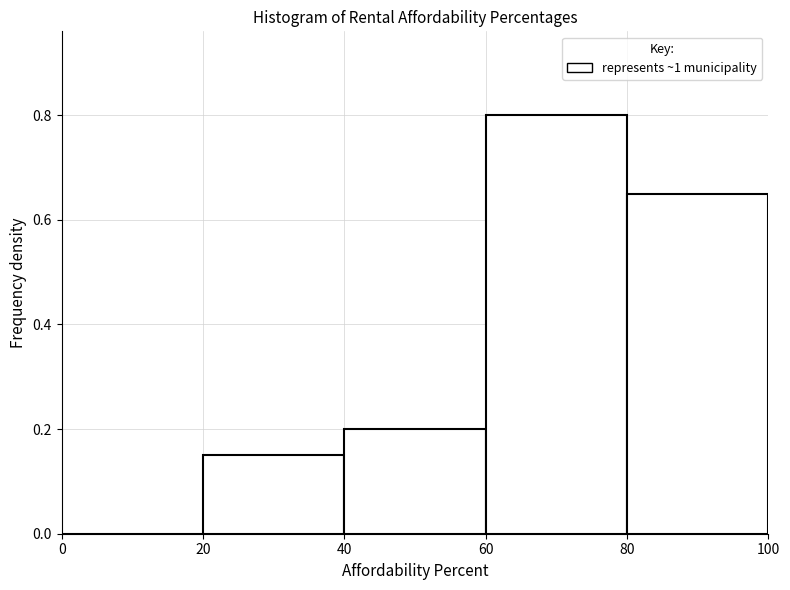

Reading left to right, transcribe this chart: for each bar, give the range it covers on the x-axis and its height. The values are not printed on the chart, so give them approximately, as read against the axis.

0 to 20: 0
20 to 40: 0.16
40 to 60: 0.20
60 to 80: 0.80
80 to 100: 0.66